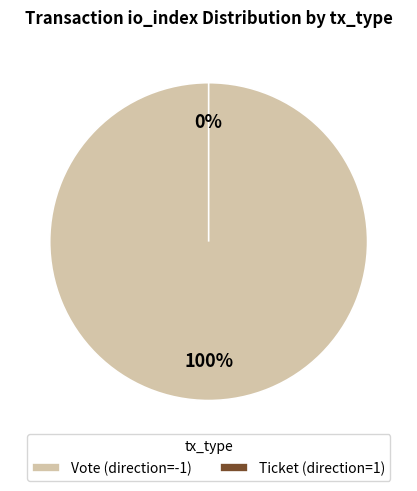

The Vote (direction=-1) slice represents 100% of the pie. True or false?

True